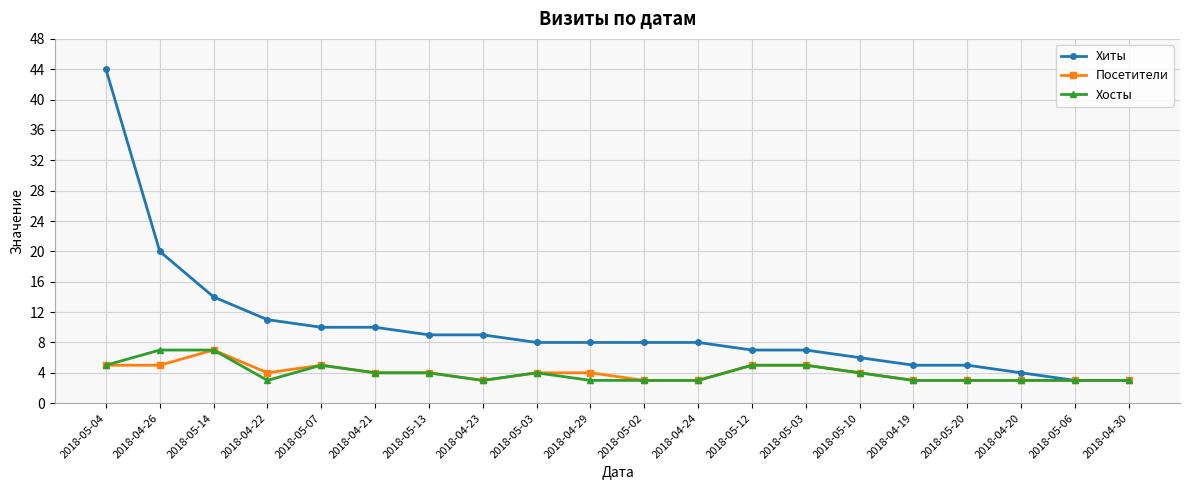

What are all the series names shown in the legend?

Хиты, Посетители, Хосты